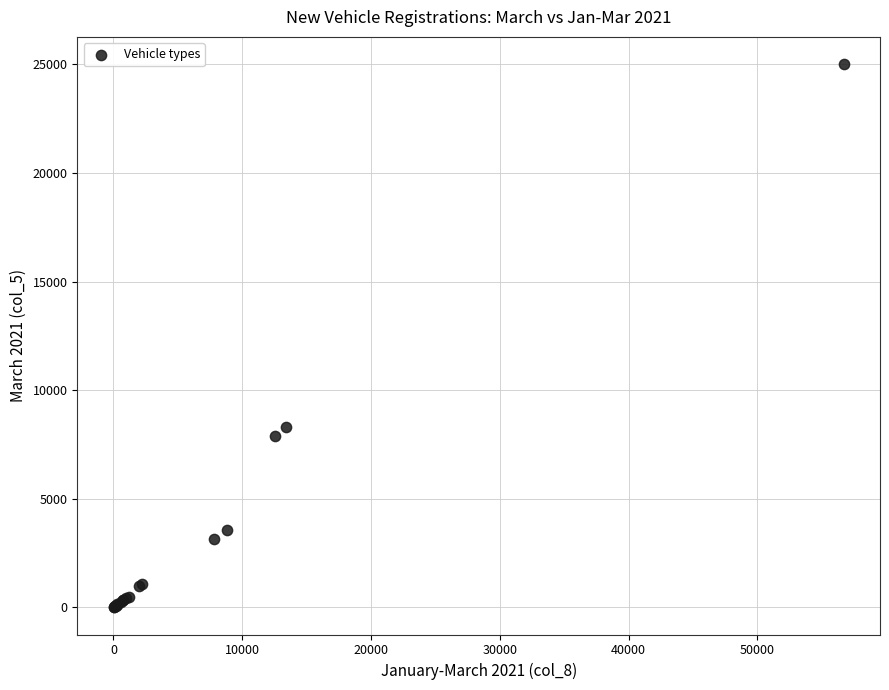

What Y value in the scatter plot is closest to 12507?

8289